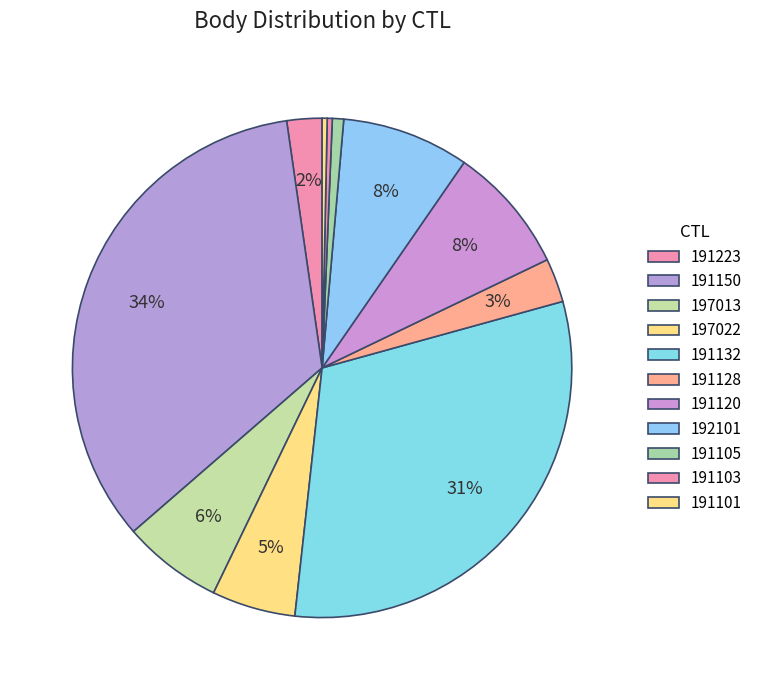

What percentage is the 191132 slice, to the nearest percent?

31%